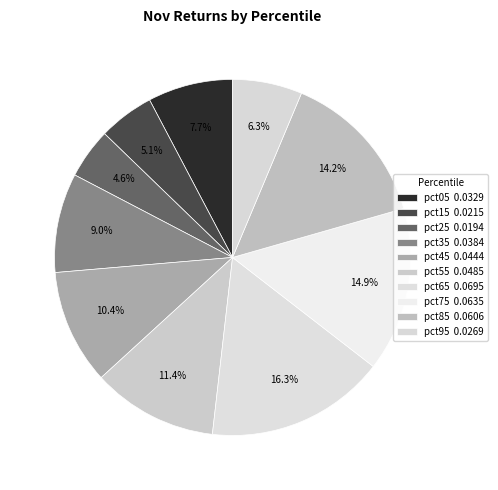

How many slices are in this pie chart?

10